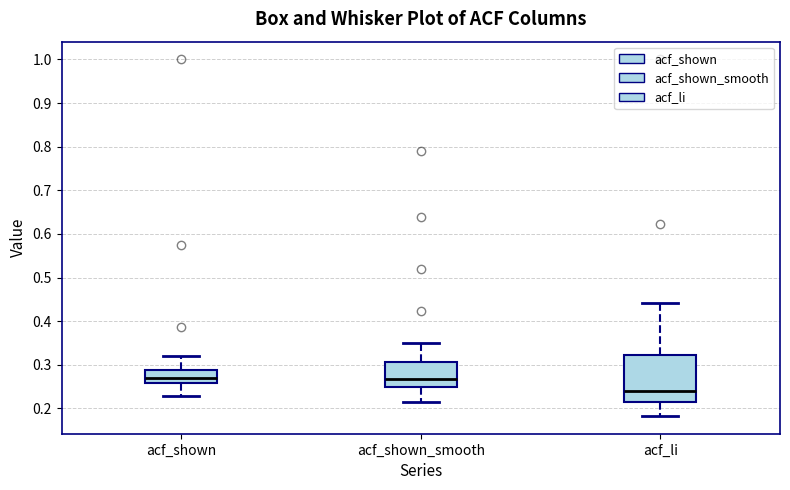

Where does the median line of the box for acf_shown_smooth sit on the y-axis? The values are not printed on the chart, so give them approximately, as read against the axis.

0.27